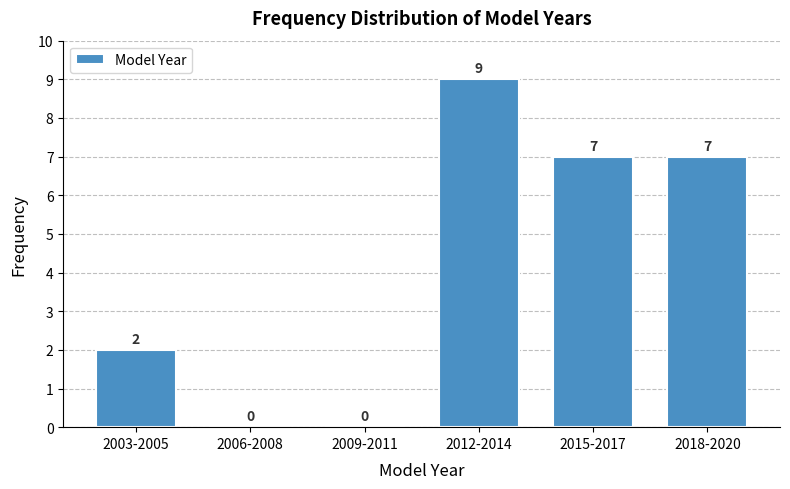

Reading left to right, list all the values displayed in this chart.

2003-2005=2	2006-2008=0	2009-2011=0	2012-2014=9	2015-2017=7	2018-2020=7